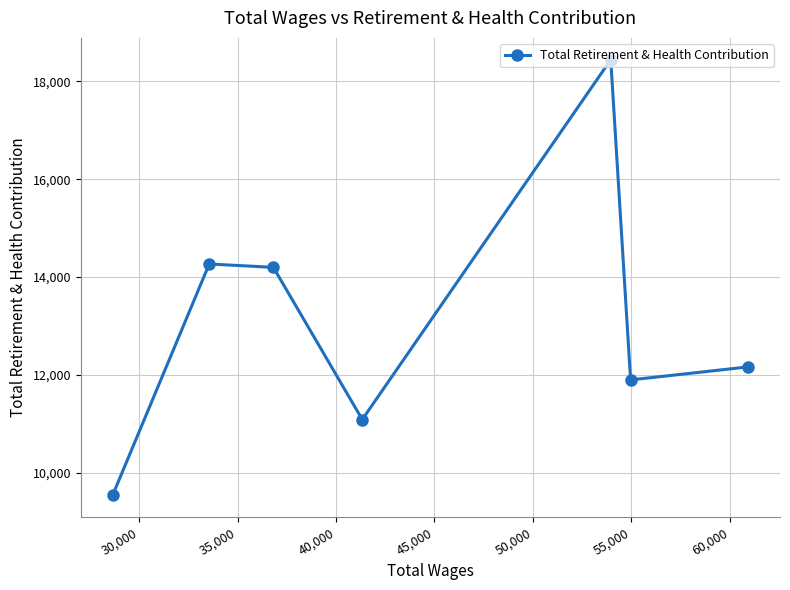

What is the value of the 3rd point from the left?

14198